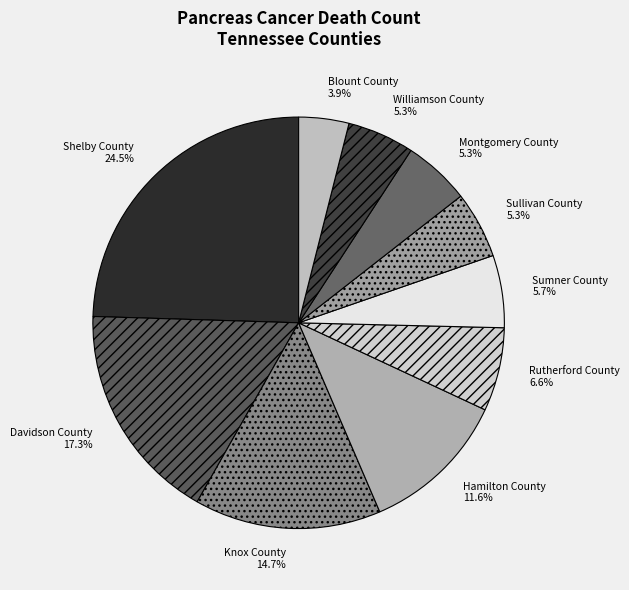

What is the largest slice in the pie chart?

Shelby County